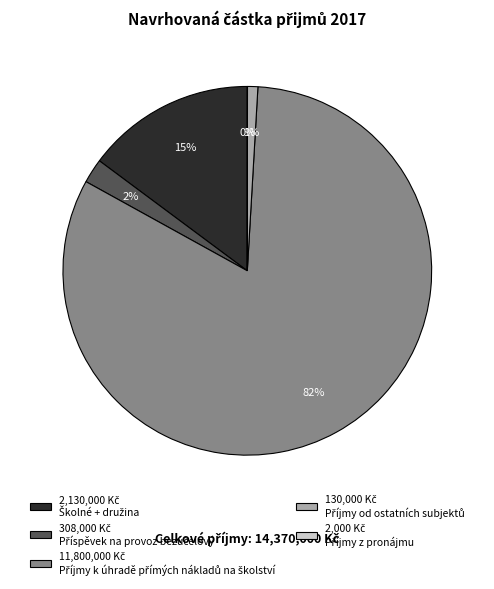

Is there a majority slice in this chart?

Yes